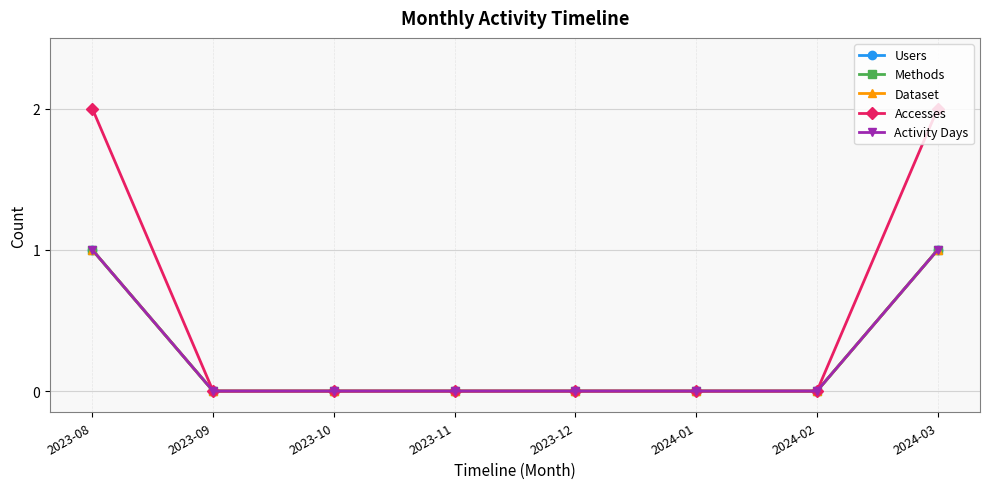

Does the chart have visible grid lines?

Yes